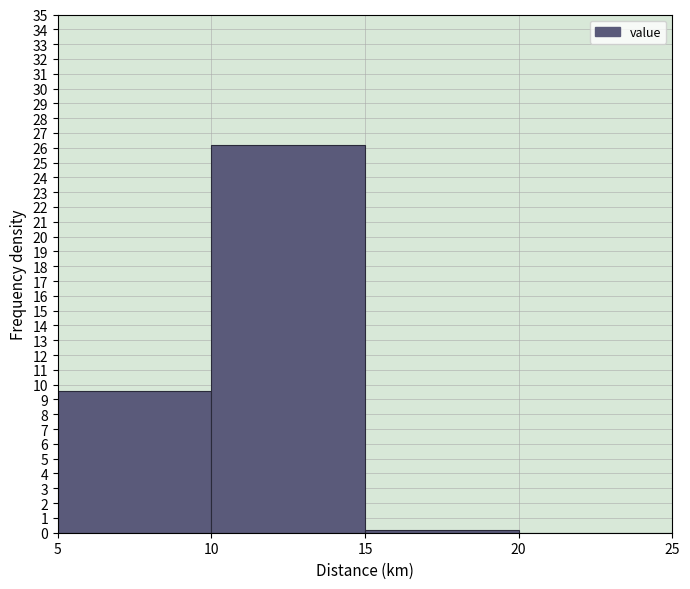

Which range on the x-axis has the tallest bar?

10 to 15